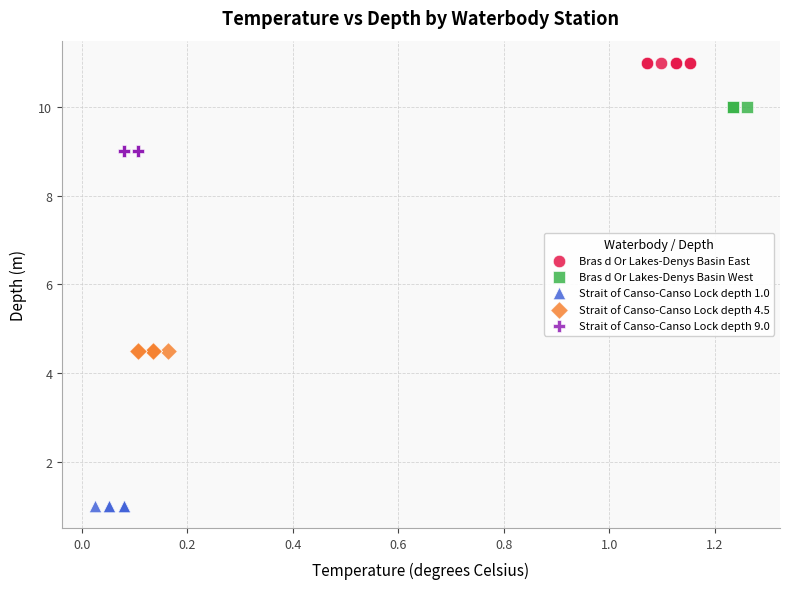

Which series contains the highest Y value?

Bras d Or Lakes-Denys Basin East